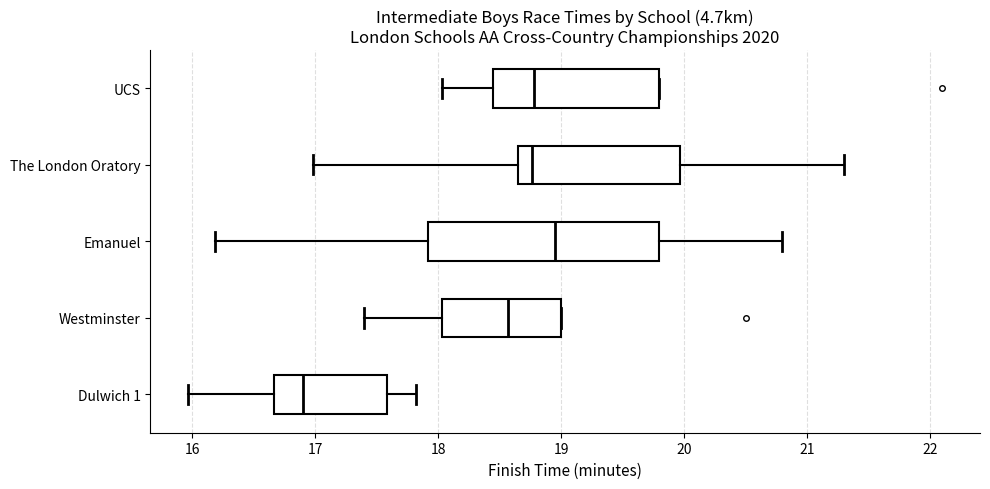

Which box is the widest, from its left edge to its right edge?

Emanuel